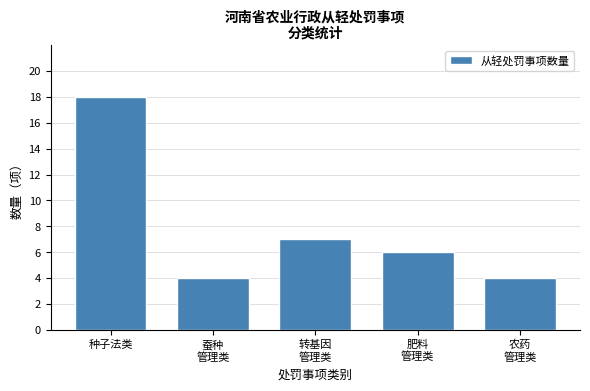

Reading left to right, list all the values displayed in this chart.

18	4	7	6	4